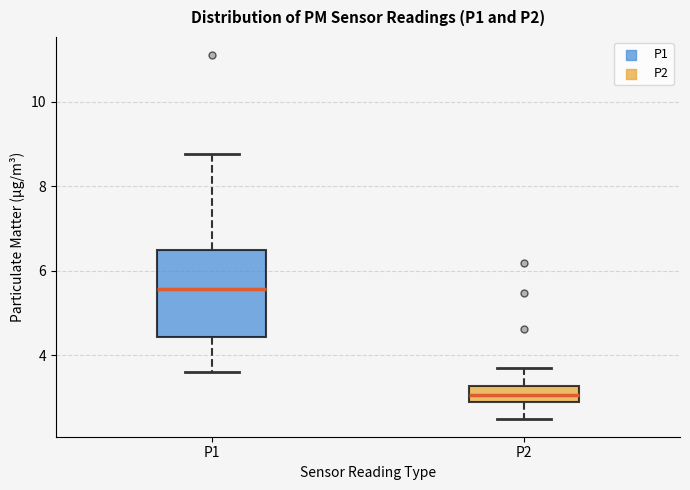

Which box's median line is the lowest?

P2